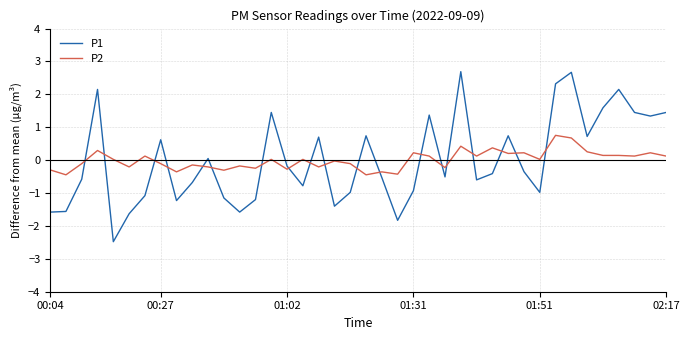

In P1, how many points are lower than both neighbors (excluding endpoints)?

11